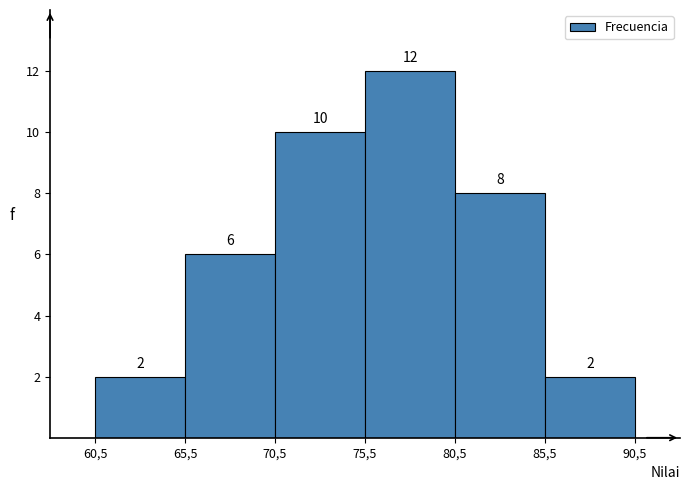

Reading left to right, extract all data points from this chart.

2	6	10	12	8	2